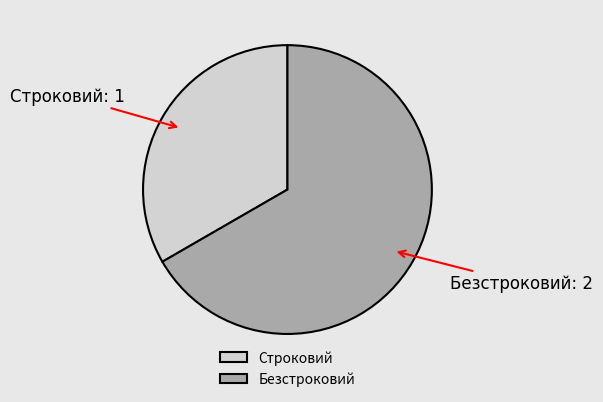

True or false: Безстроковий accounts for 77% of the total.

False